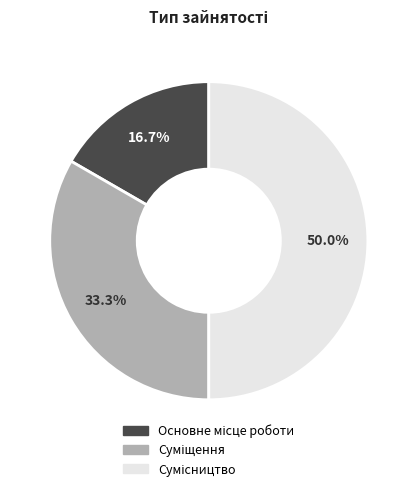

Count the number of slices in the pie.

3